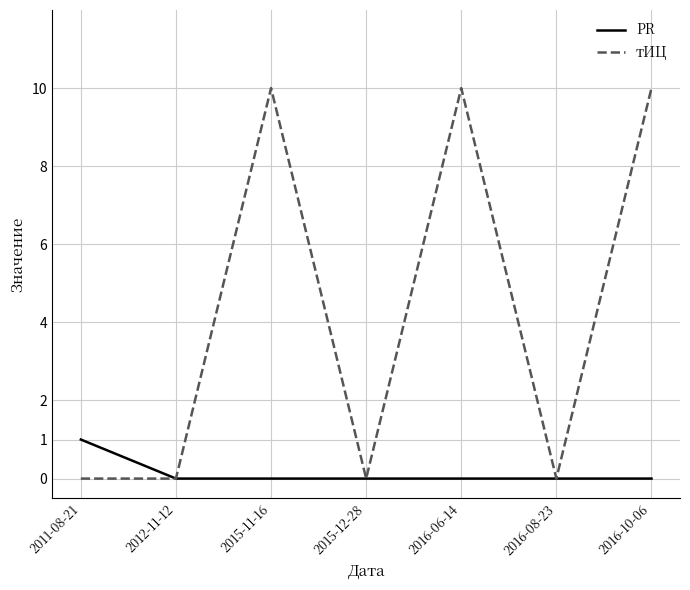

What is the highest value of the тИЦ series?

10